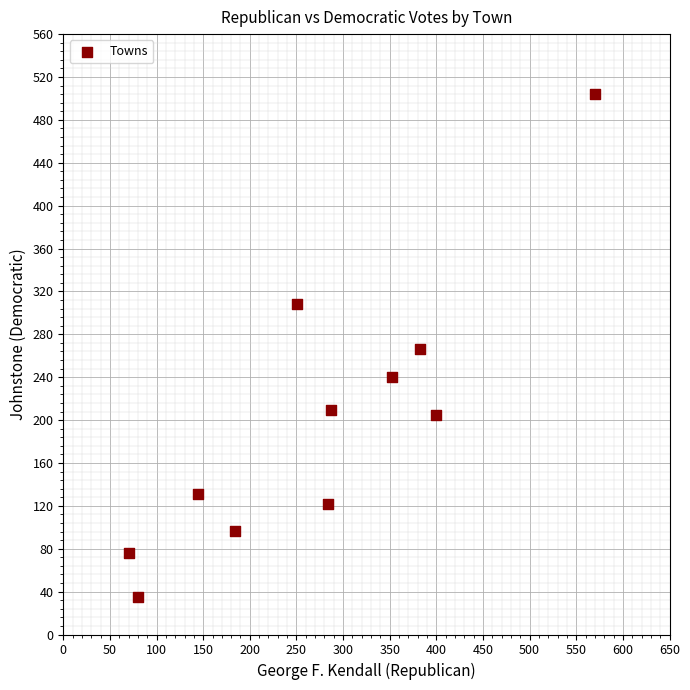

What is the average Y value?

199